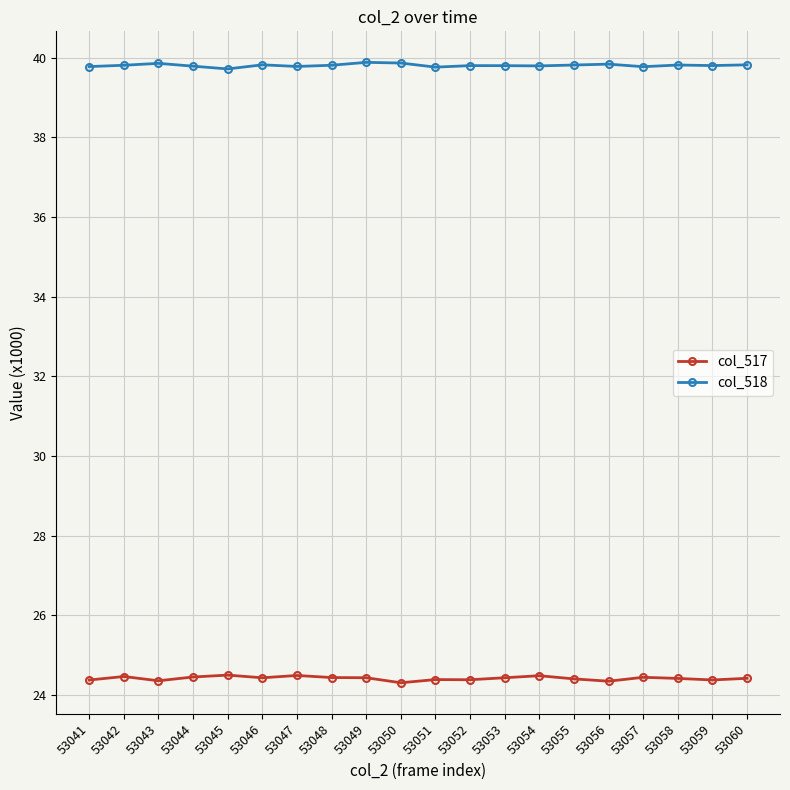

What is the difference between the maximum and minimum values in the col_518 series?

0.2